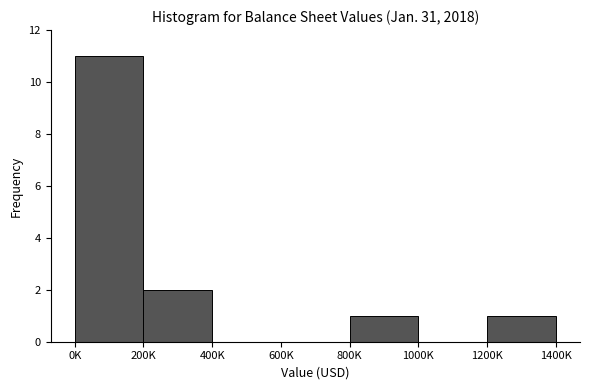

Reading right to left, extract all data points from this chart.

1200K=1	1000K=0	800K=1	600K=0	400K=0	200K=2	0K=11